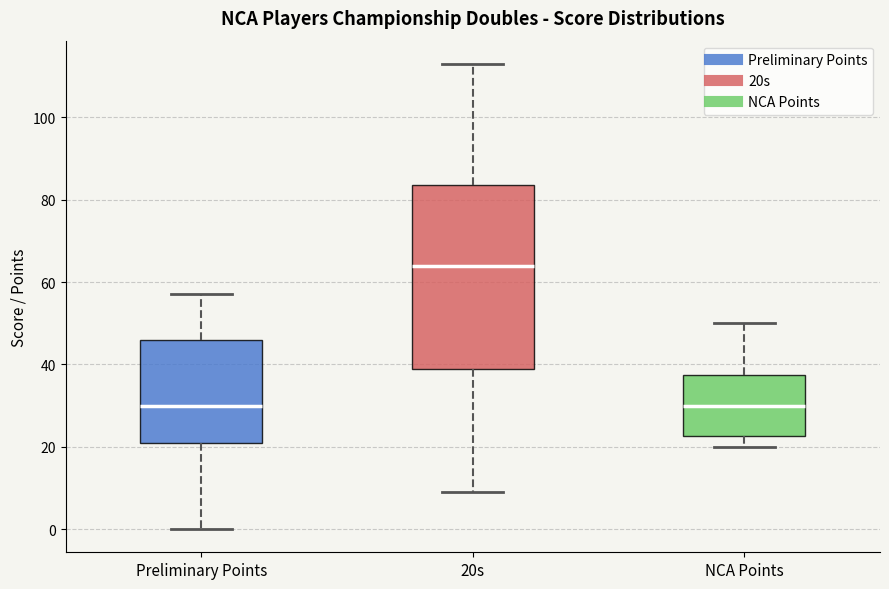

Reading left to right, read every box against the y-axis: the position of its median line, the range the box covers, and the ends of its whiskers. The values are not printed on the chart, so give them approximately, as read against the axis.

Preliminary Points: median 30, box 22 to 46, whiskers 0 to 58
20s: median 64, box 40 to 84, whiskers 10 to 114
NCA Points: median 30, box 22 to 38, whiskers 20 to 50